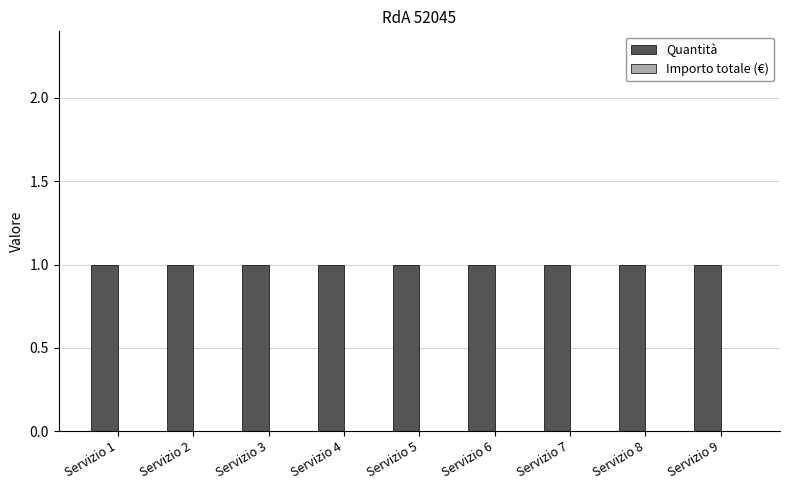

True or false: Quantità has a value of 0 at Servizio 6.

False